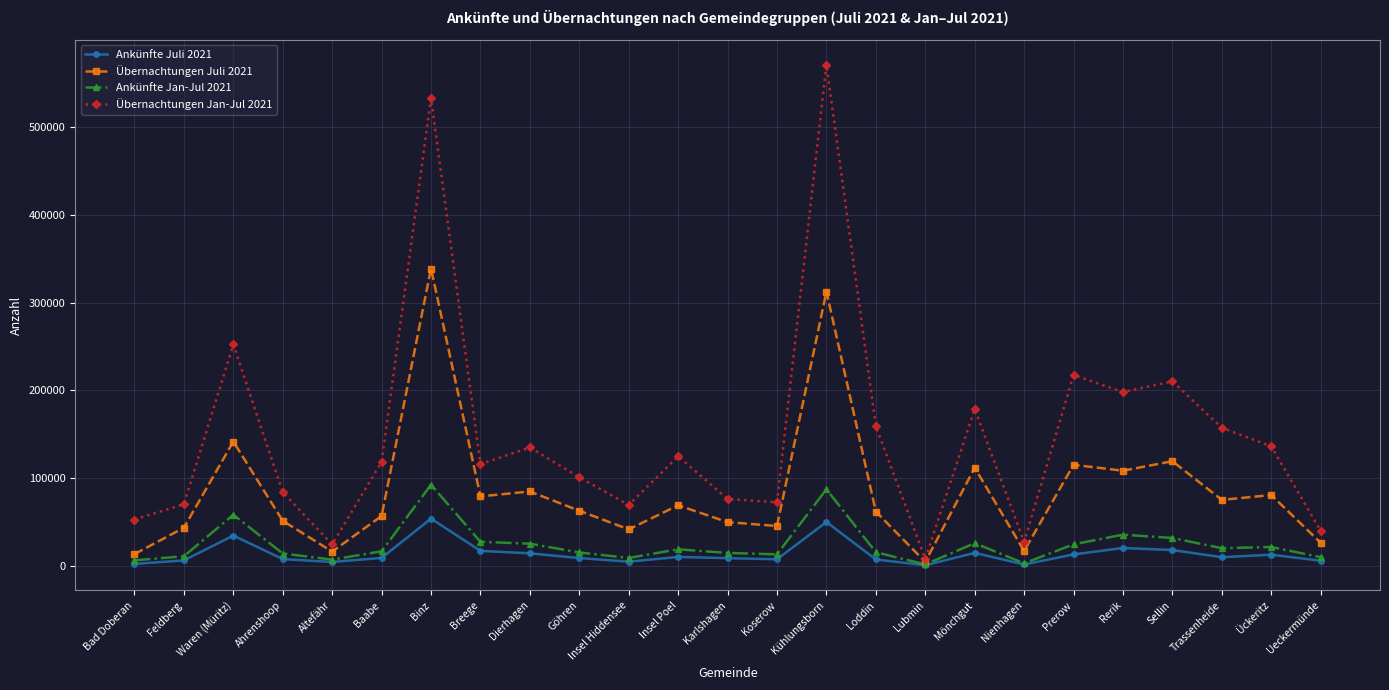

How many categories are shown in the chart?

25